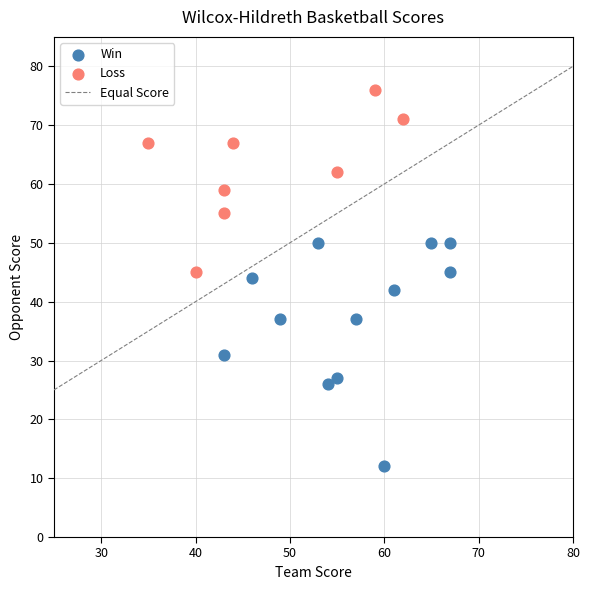

Which series reaches the minimum Y coordinate?

Win